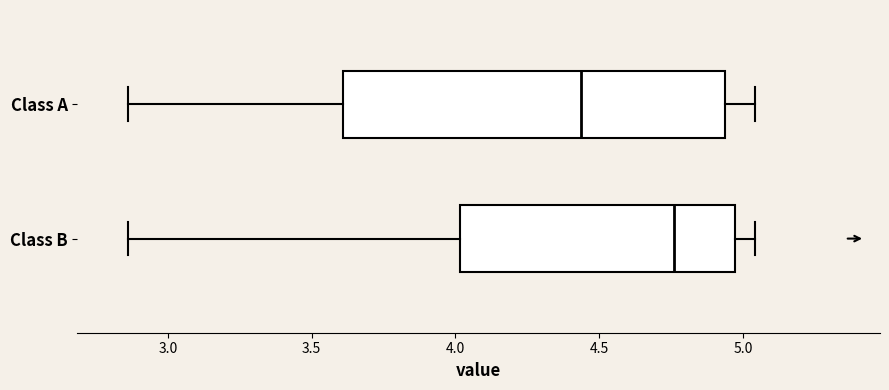

Reading bottom to top, transcribe this box plot: for each box, give where its median line is, the range the box spans, and where its two whiskers end, as read against the x-axis. The values are not printed on the chart, so give them approximately, as read against the axis.

Class B: median 4.75, box 4.00 to 4.95, whiskers 2.85 to 5.05
Class A: median 4.45, box 3.60 to 4.95, whiskers 2.85 to 5.05